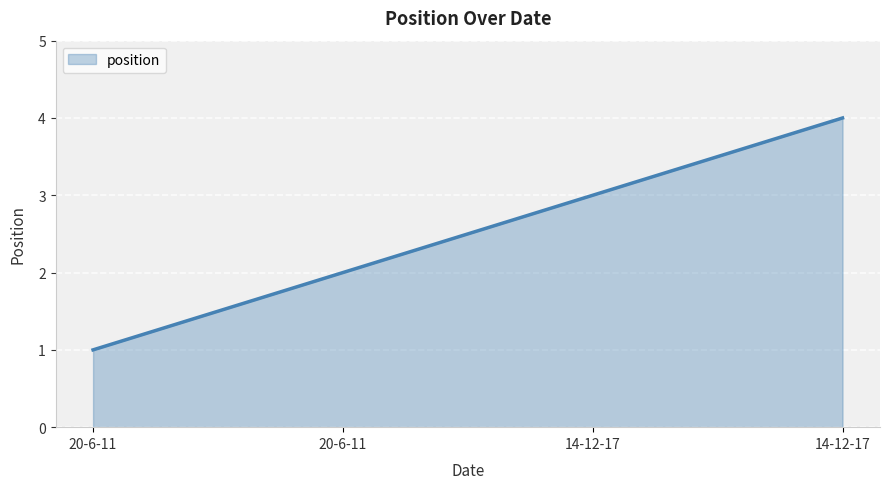

What is the difference between the maximum and minimum values?

3.0